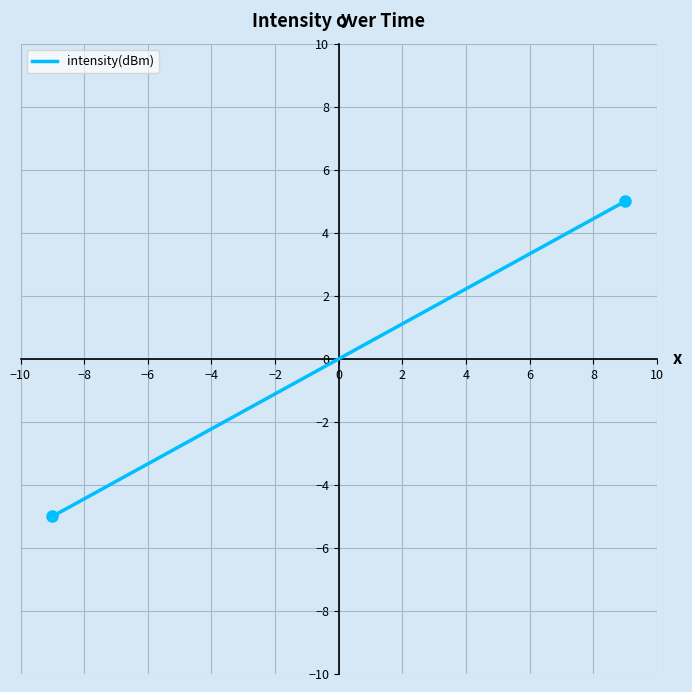

Reading left to right, transcribe all the data shown in this chart.

-5.0	-4.5	-3.9	-3.4	-2.9	-2.4	-1.8	-1.3	-0.8	-0.3	0.3	0.8	1.3	1.8	2.4	2.9	3.4	3.9	4.5	5.0